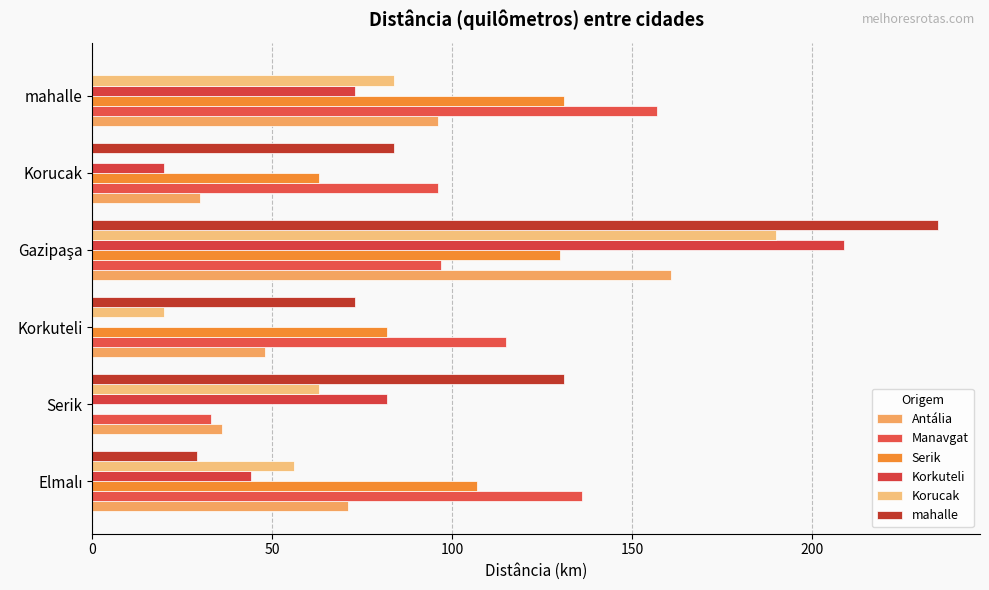

Reading left to right, what are all the values shown in this chart?

Antália: 71	36	48	161	30	96
Manavgat: 136	33	115	97	96	157
Serik: 107	0	82	130	63	131
Korkuteli: 44	82	0	209	20	73
Korucak: 56	63	20	190	0	84
mahalle: 29	131	73	235	84	0